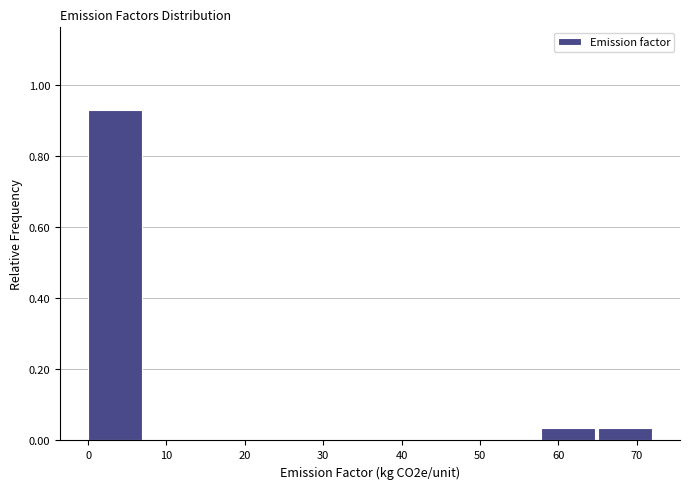

How tall is the bar that spans 58 to 65 on the x-axis? Neither the bar edges nor the heights are printed on the chart, so give them approximately, as read against the axes.

0.04